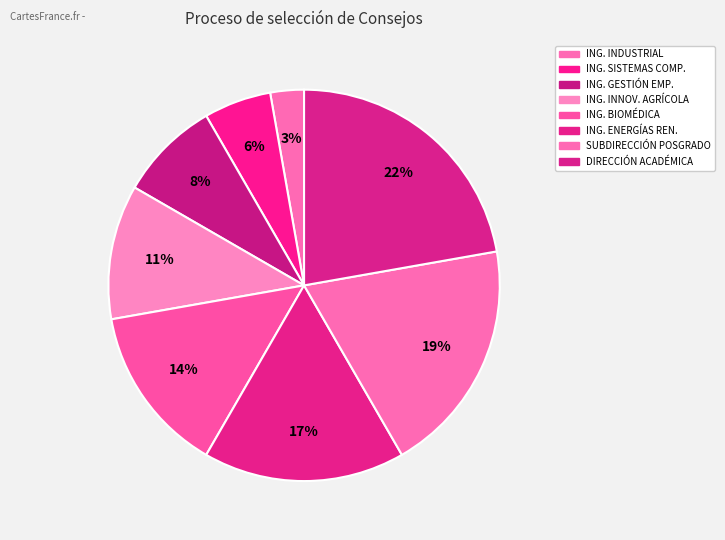

To the nearest percent, what is the average slice percentage?

12%